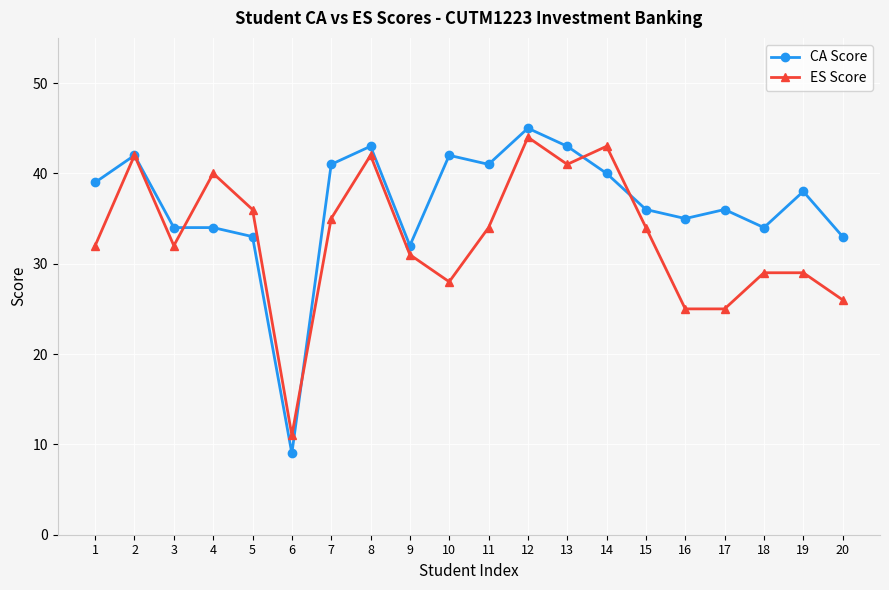

What is the maximum value shown in the chart?

45